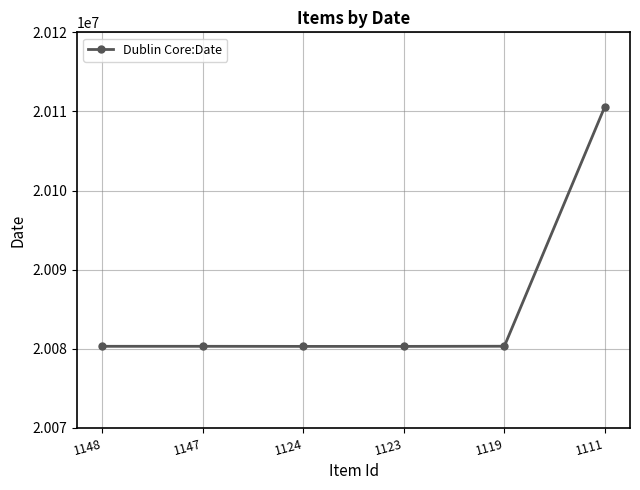

True or false: there are more than 2 points higher than both neighbors.

False